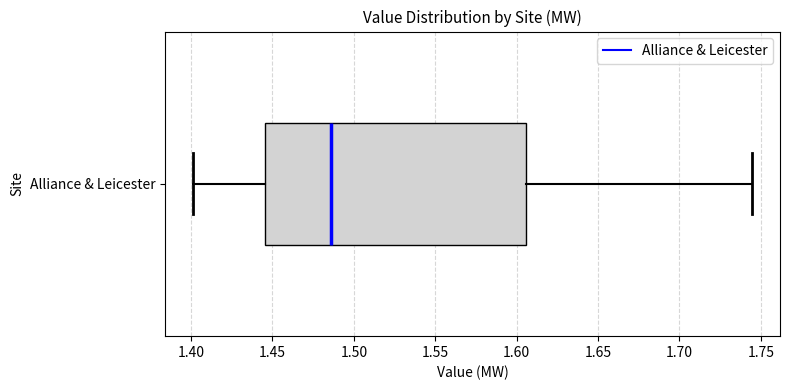

Read this box plot against the x-axis: the position of the median line, the range covered by the box, and the ends of both whiskers. The values are not printed on the chart, so give them approximately, as read against the axis.

median 1.485, box 1.445 to 1.605, whiskers 1.400 to 1.745